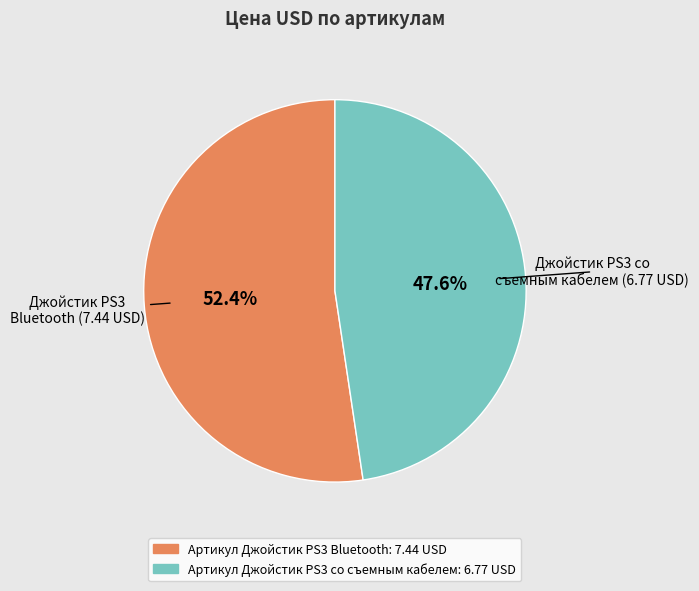

Is there a majority slice in this chart?

Yes